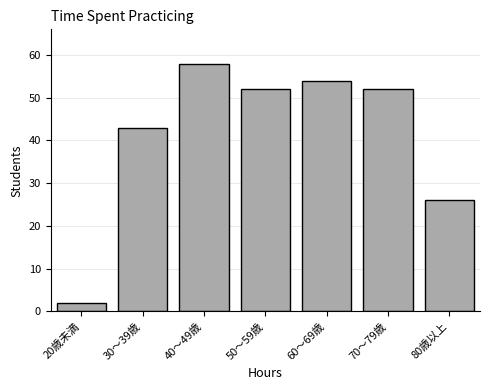

Reading left to right, what are all the values shown in this chart?

2	43	58	52	54	52	26